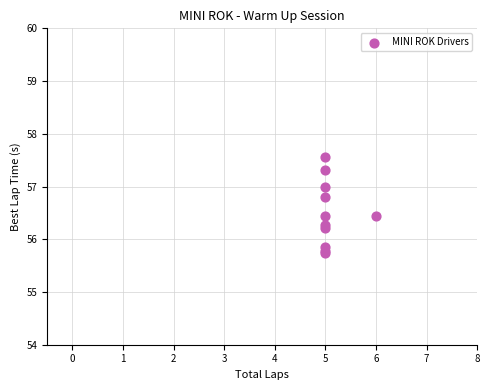

What Y value in the scatter plot is closest to 56?

55.9